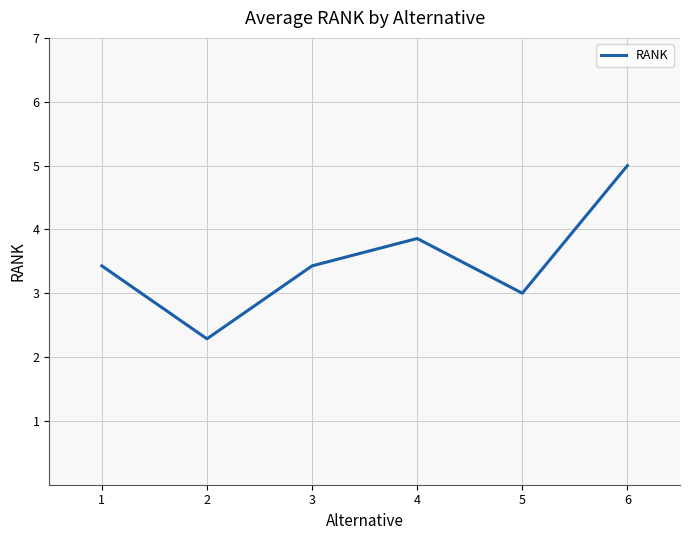

What is the ratio of the value at 2 to the value at 4?

0.6